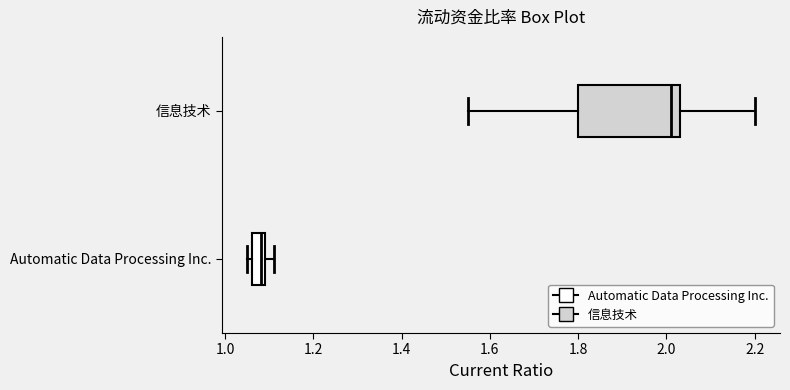

Where is the right edge of the box for Automatic Data Processing Inc. on the x-axis? The values are not printed on the chart, so give them approximately, as read against the axis.

1.10